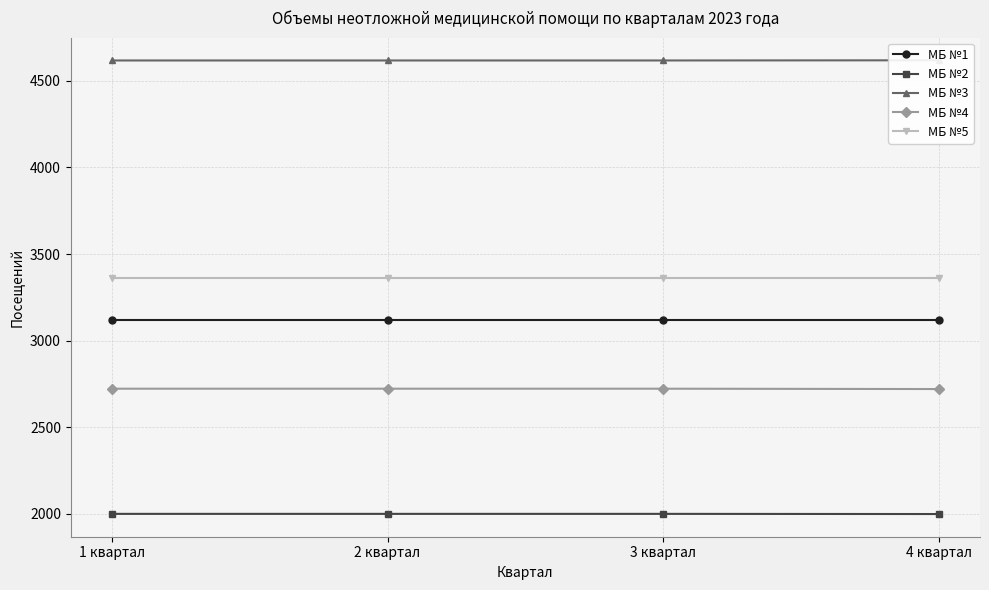

What is the sum of the МБ №5 values at 2 квартал and 1 квартал?

6724